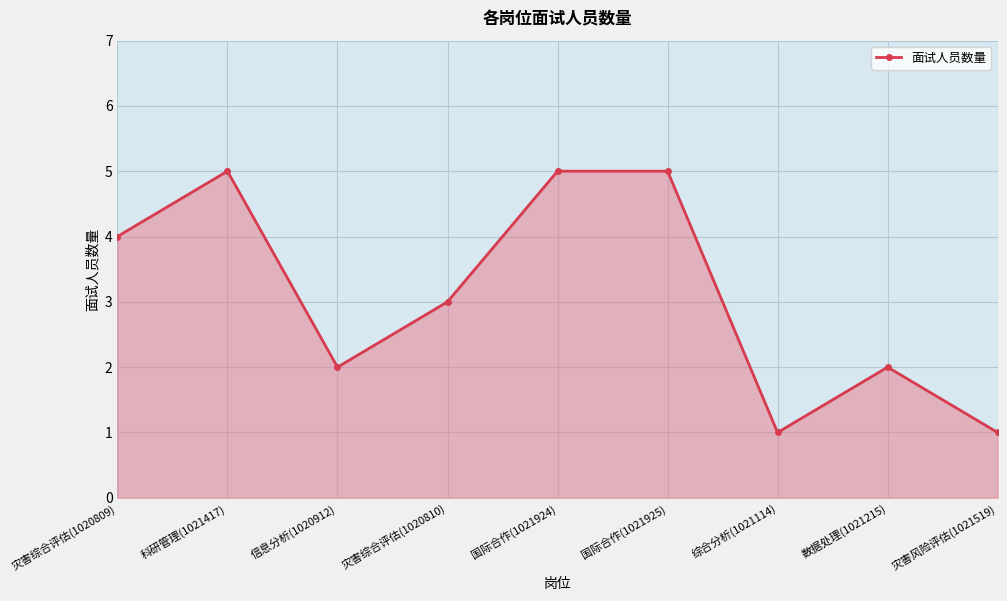

What position from the right is 科研管理(1021417)?

8